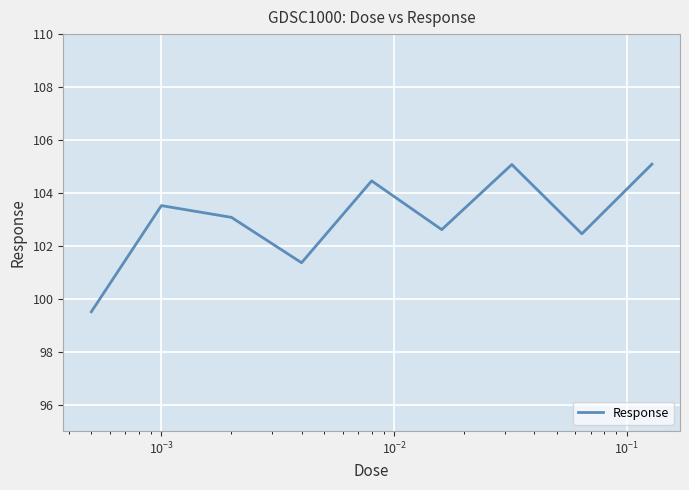

What is the minimum value shown in the chart?

99.5